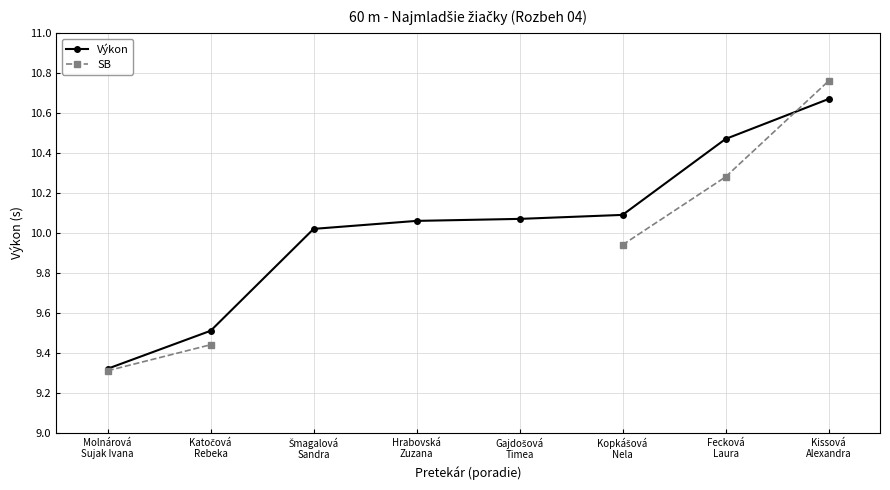

What is the value of the Výkon point at the 7th from the left?

10.5